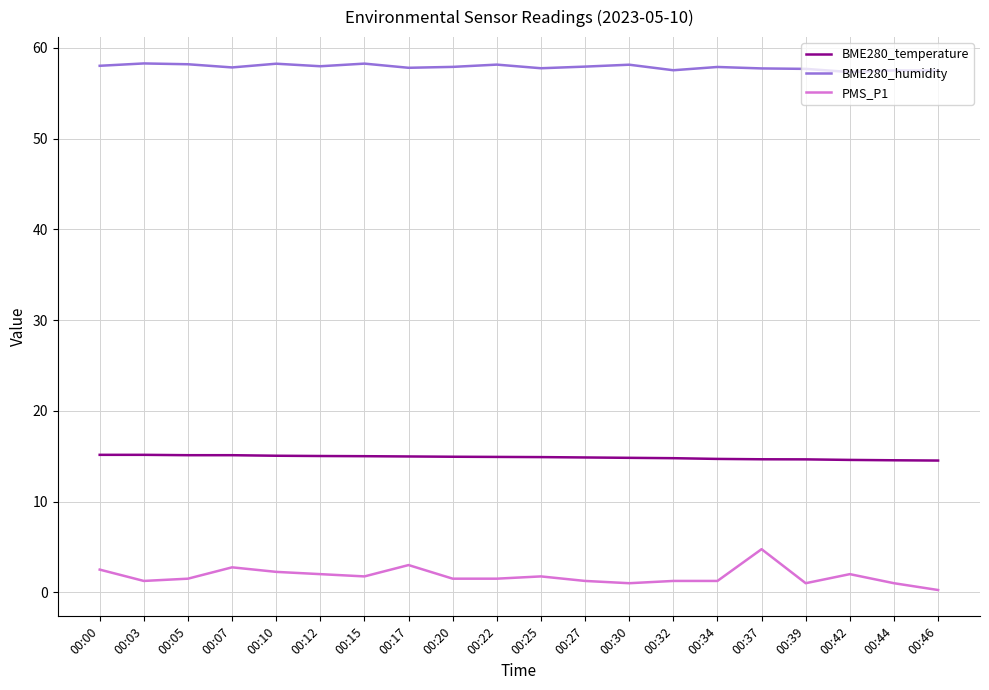

Rank the series by their average value, from highest to lowest.

BME280_humidity, BME280_temperature, PMS_P1